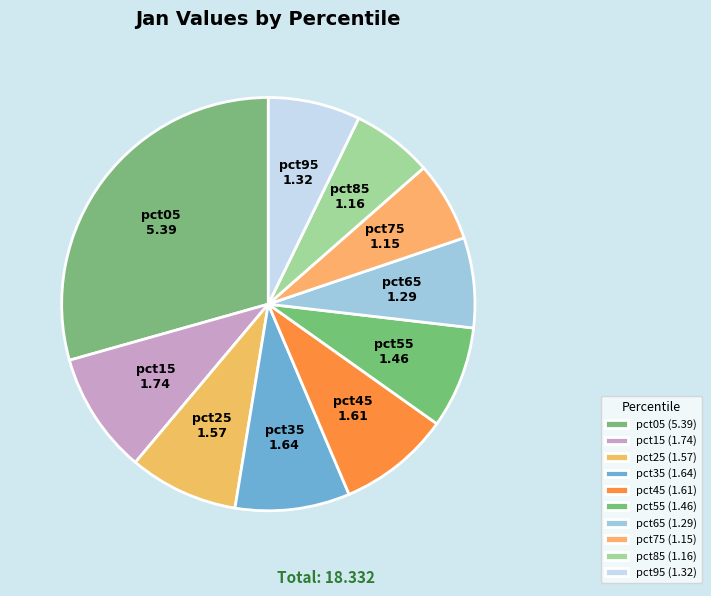

True or false: pct55 accounts for 8% of the total.

True